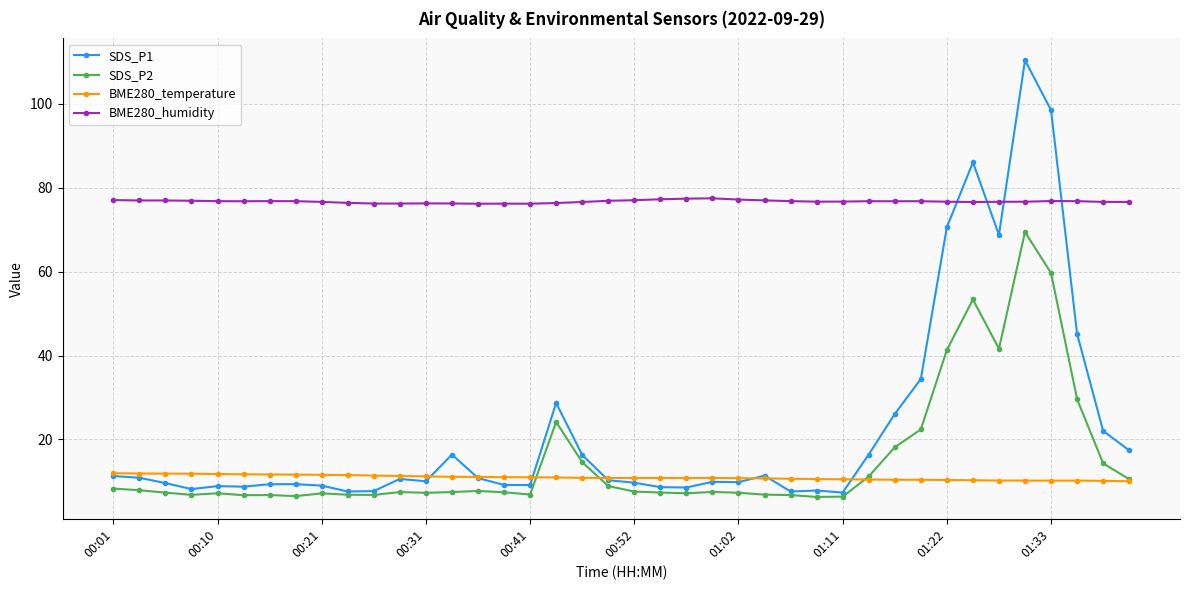

What is the minimum value shown in the chart?

6.3